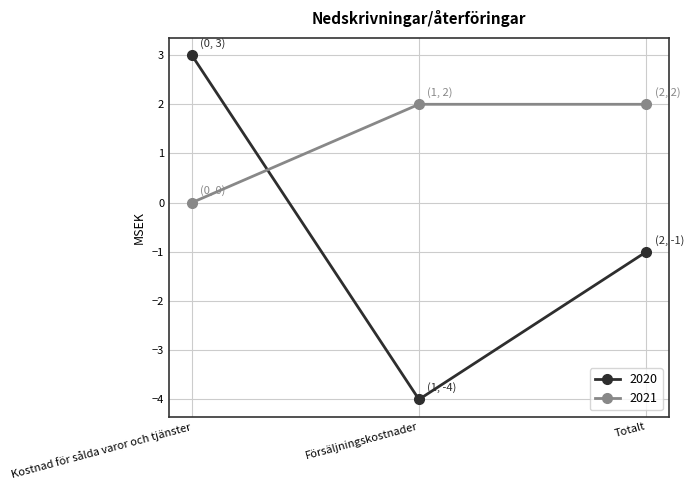

The value of 2021 at Totalt is 2. True or false?

True